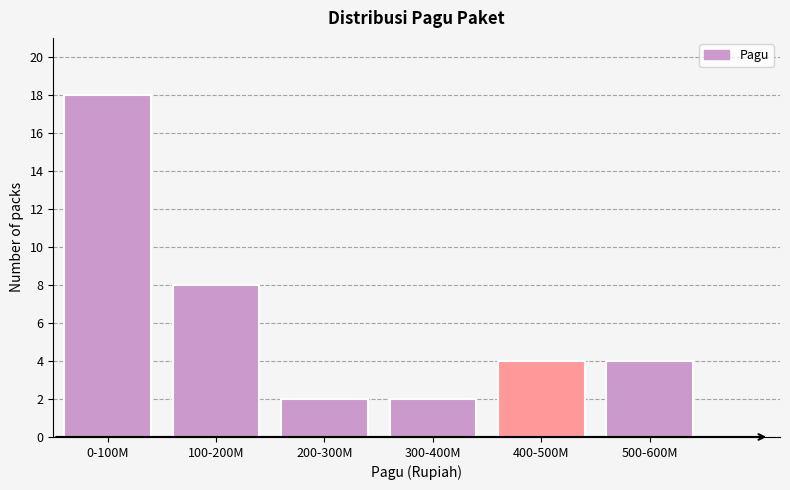

Reading left to right, what are all the values shown in this chart?

0-100M=18	100-200M=8	200-300M=2	300-400M=2	400-500M=4	500-600M=4